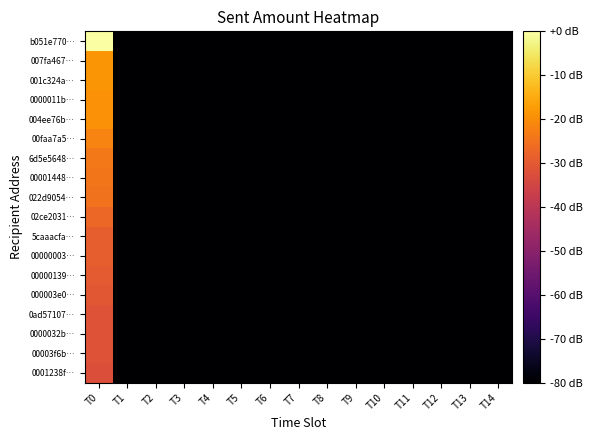

Which has a higher value, T2 or T6?

T2